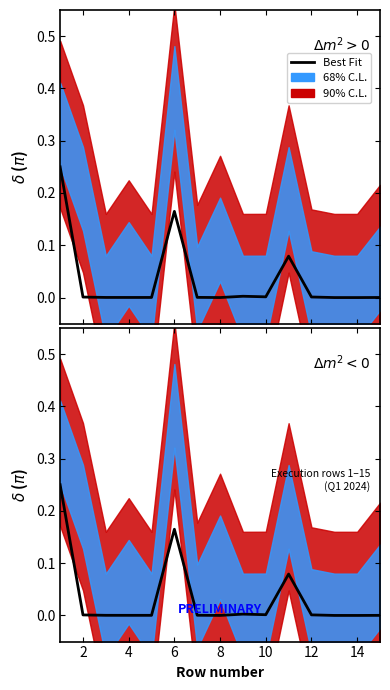

The value at 12 is 0.0. True or false?

False